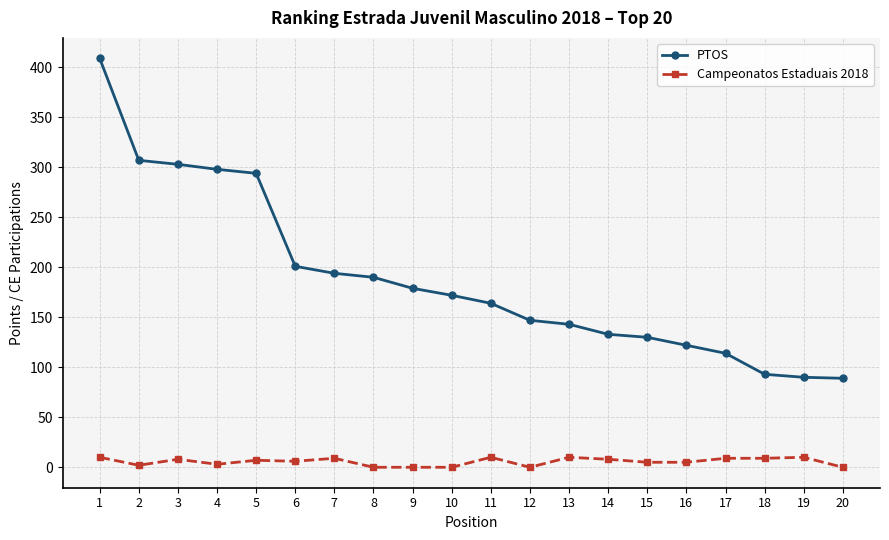

At which category does Campeonatos Estaduais 2018 reach its first local valley?

2